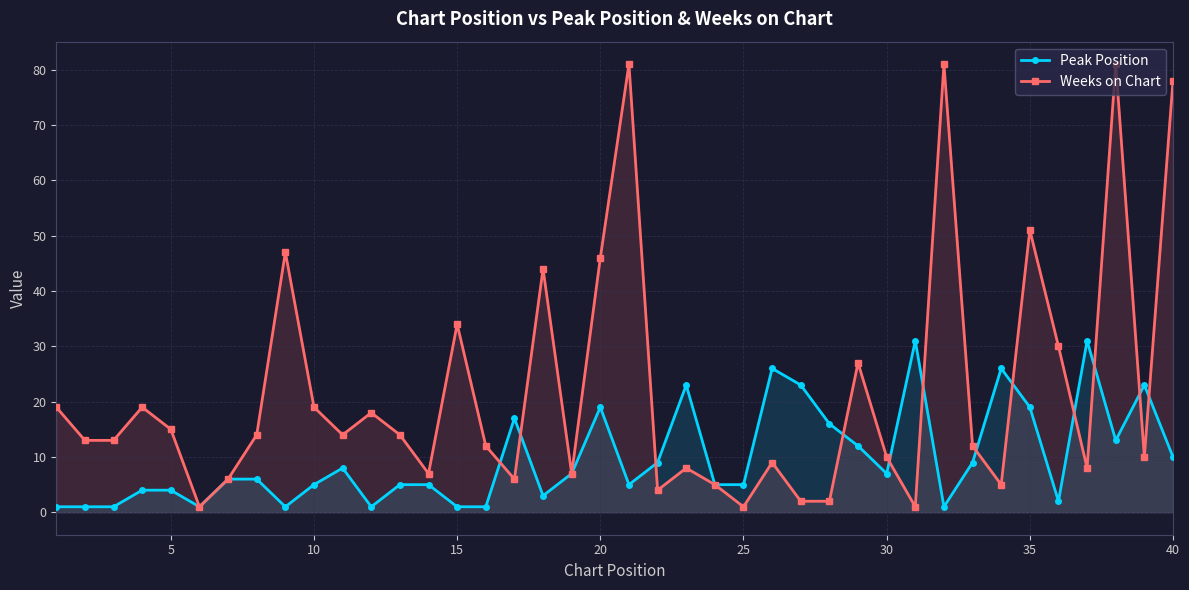

True or false: Weeks on Chart has more than 0 points higher than both neighbors.

True